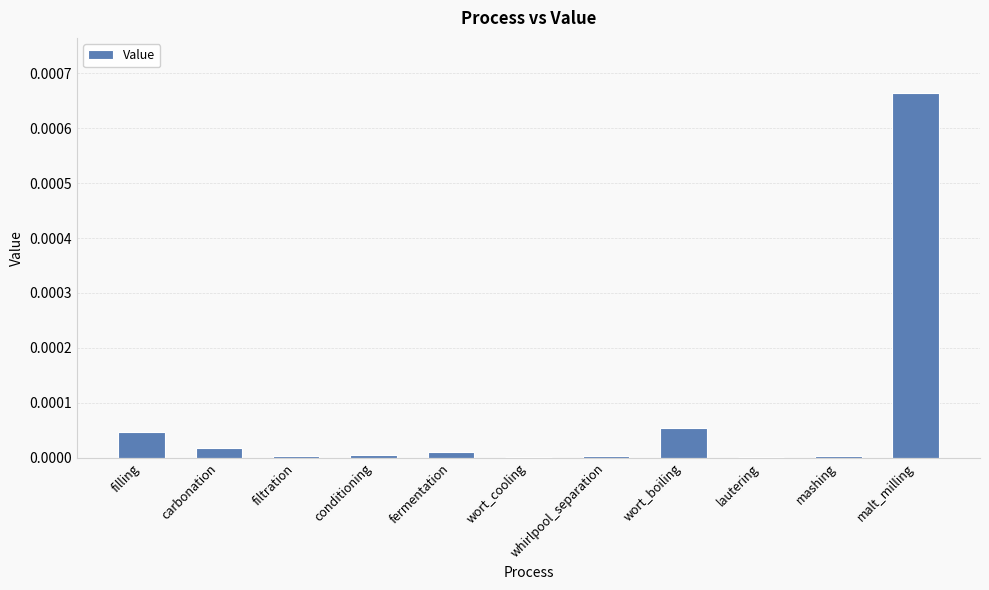

Which label corresponds to the largest value in the chart?

malt_milling